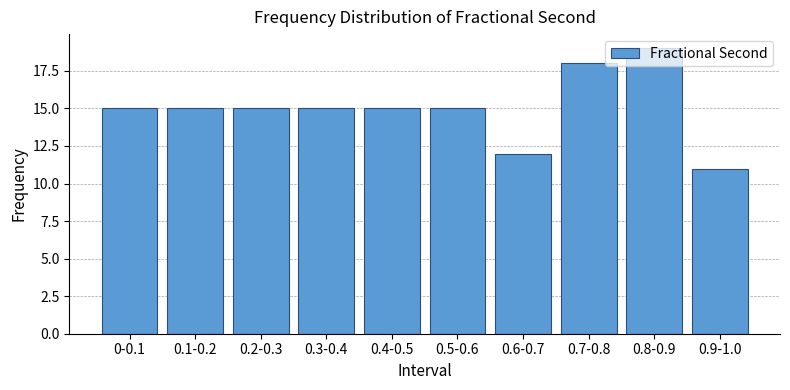

What is the difference between the second highest and minimum values?

7